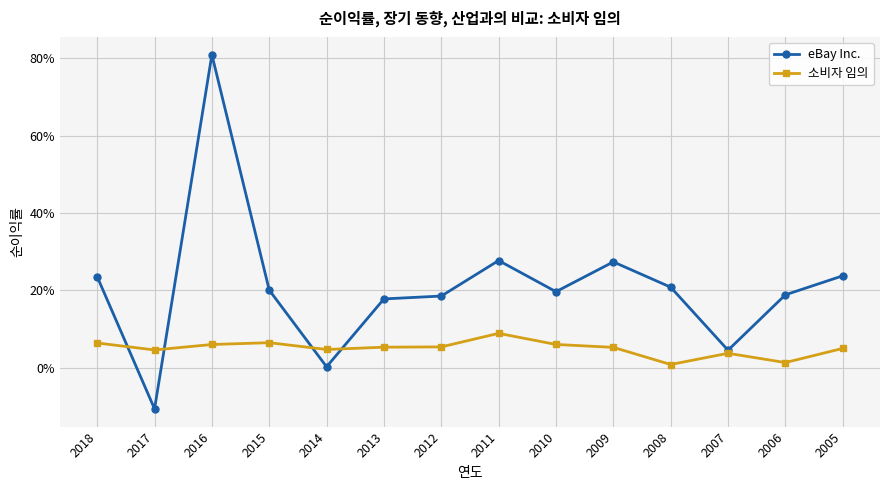

What is the total value across all series at 2017?

-0.1